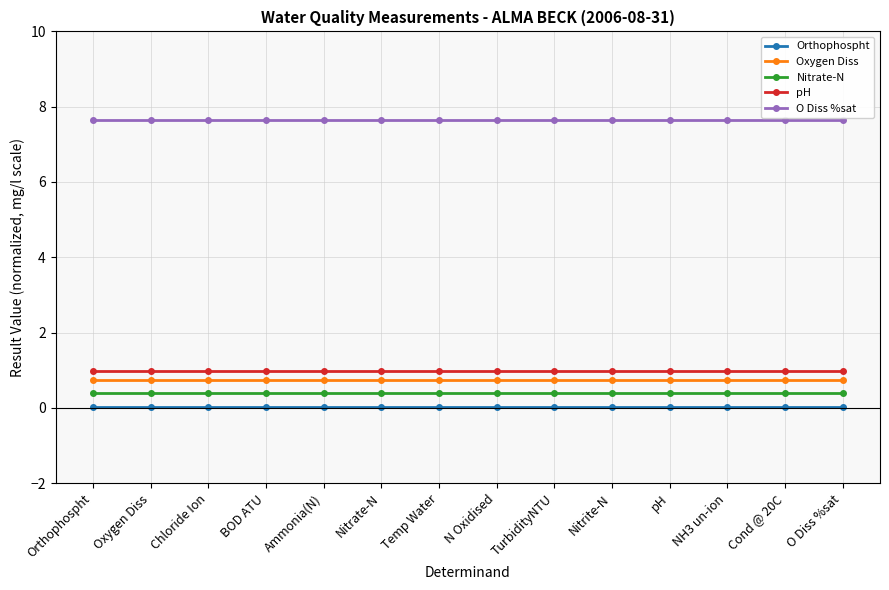

What position from the right is pH?

4